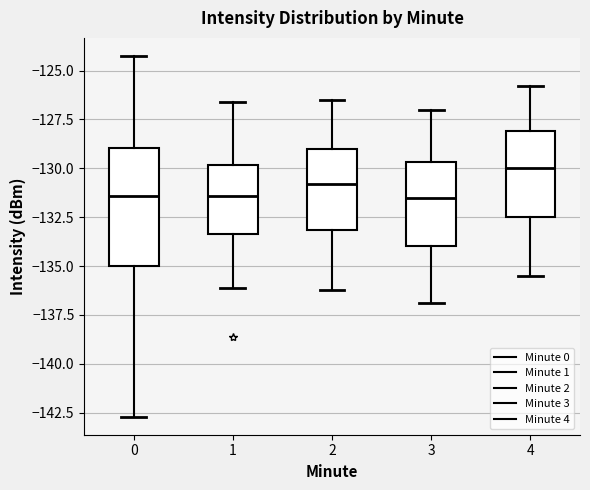

Reading left to right, transcribe this box plot: for each box, give where its median line is, the range the box spans, and where its two whiskers end, as read against the y-axis. The values are not printed on the chart, so give them approximately, as read against the axis.

0: median -131.5, box -135.0 to -129.0, whiskers -142.5 to -124.0
1: median -131.5, box -133.5 to -130.0, whiskers -136.0 to -126.5
2: median -131.0, box -133.0 to -129.0, whiskers -136.0 to -126.5
3: median -131.5, box -134.0 to -129.5, whiskers -137.0 to -127.0
4: median -130.0, box -132.5 to -128.0, whiskers -135.5 to -126.0